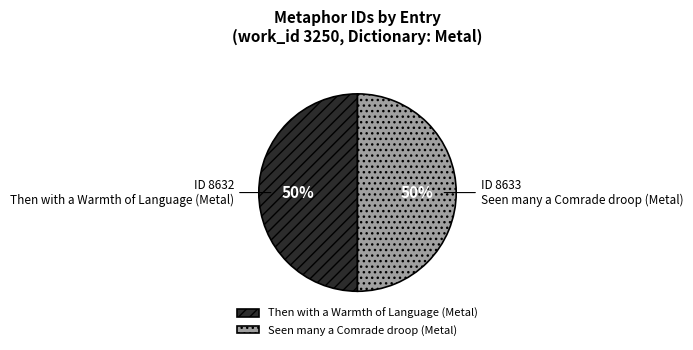

How many segments does this pie chart have?

2